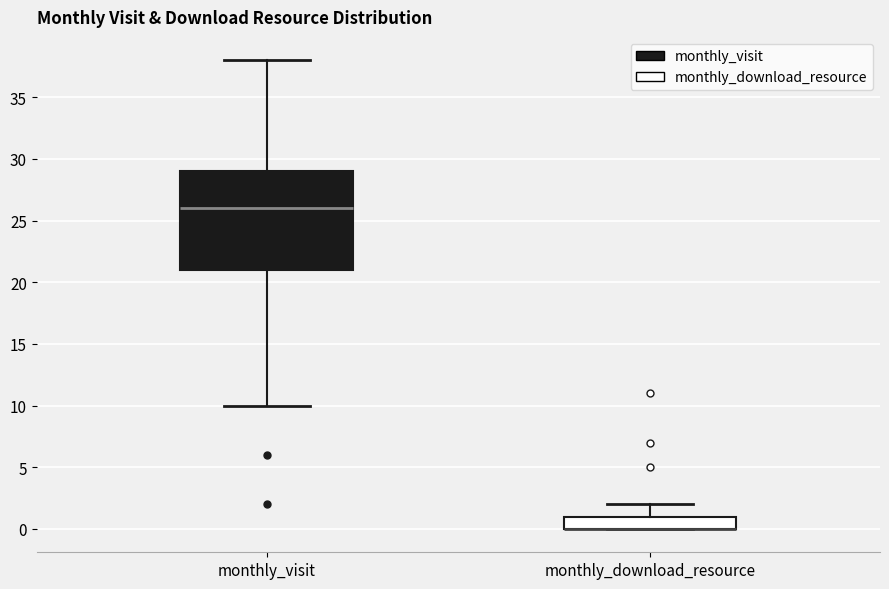

Which box is the tallest, from its lower edge to its upper edge?

monthly_visit